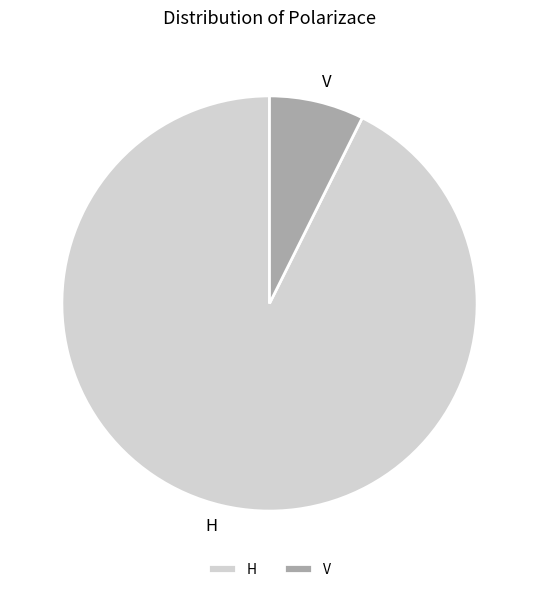

Which slice is the largest?

H